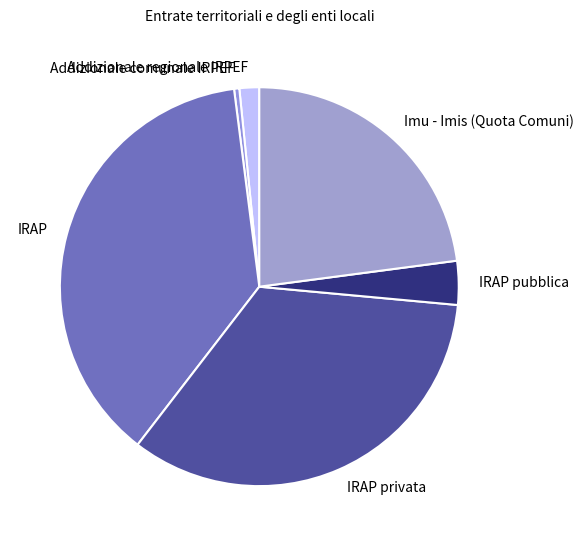

Rank the categories by value from highest to lowest.

IRAP, IRAP privata, Imu - Imis (Quota Comuni), IRAP pubblica, Addizionale regionale IRPEF, Addizionale comunale IRPEF